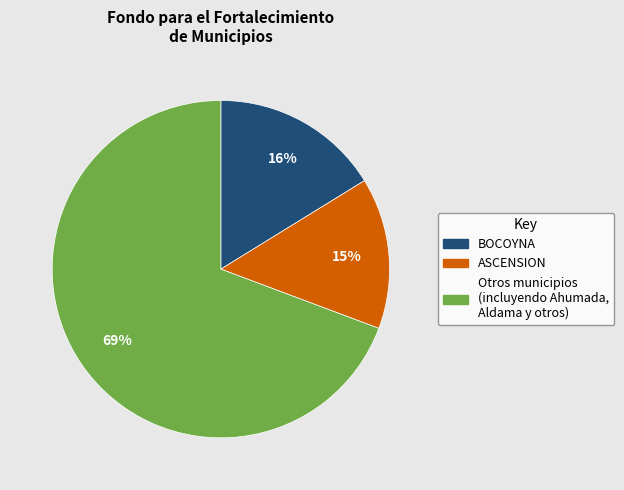

Count the number of slices in the pie.

3